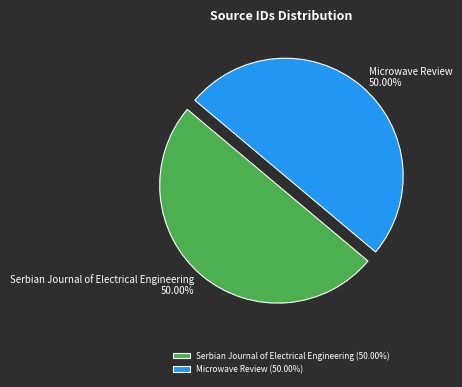

Approximately how many times larger is the value at Microwave Review 50.00% compared to Serbian Journal of Electrical Engineering 50.00%?

1.0